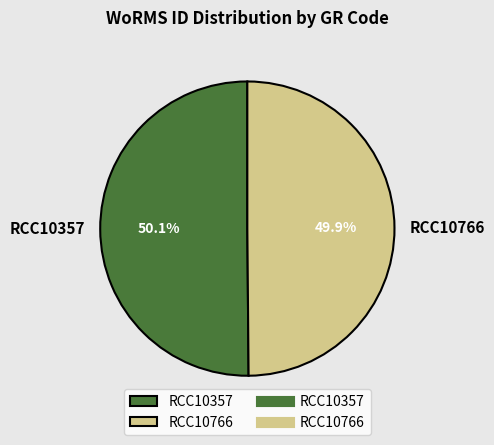

To the nearest percent, what portion does RCC10357 represent?

50%